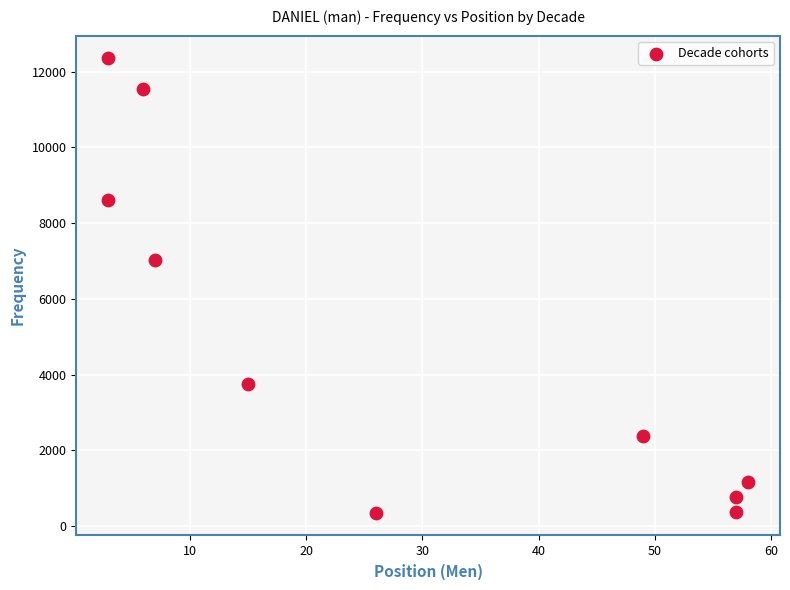

What Y value in the scatter plot is closest to 6352?

7033